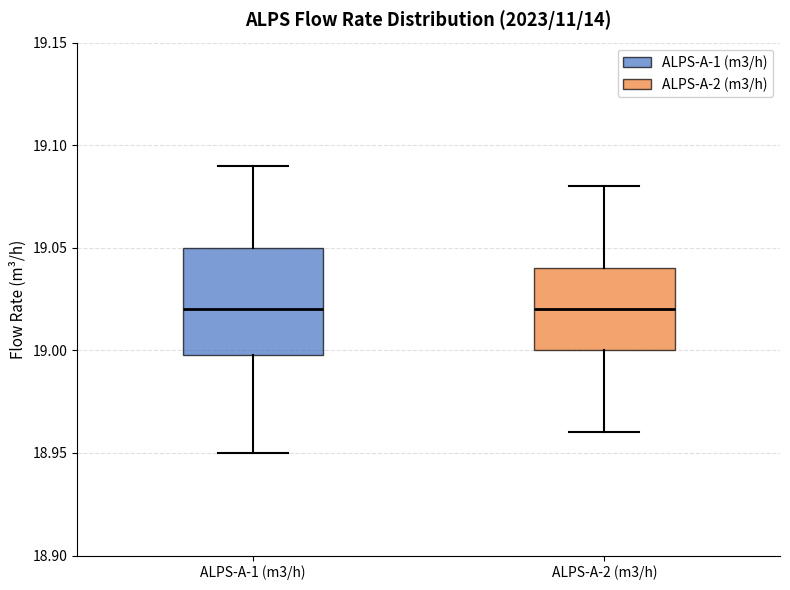

Where does the median line of the box for ALPS-A-1 (m3/h) sit on the y-axis? The values are not printed on the chart, so give them approximately, as read against the axis.

19.02